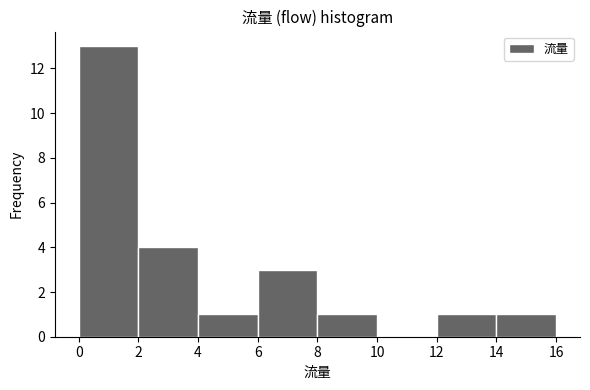

Over which range of the x-axis is the bar tallest?

0 to 2